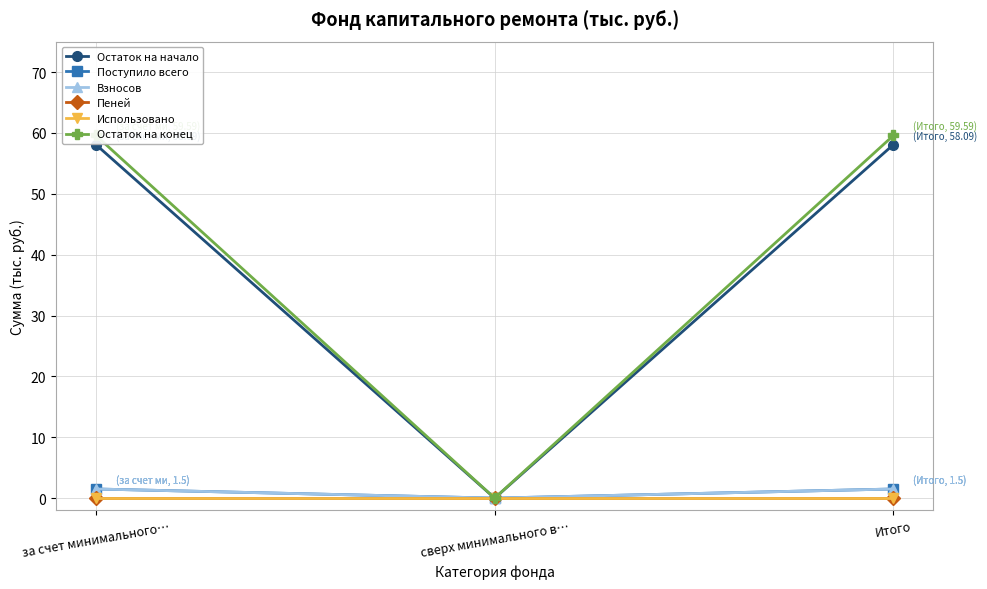

How many lines are shown in the chart?

6